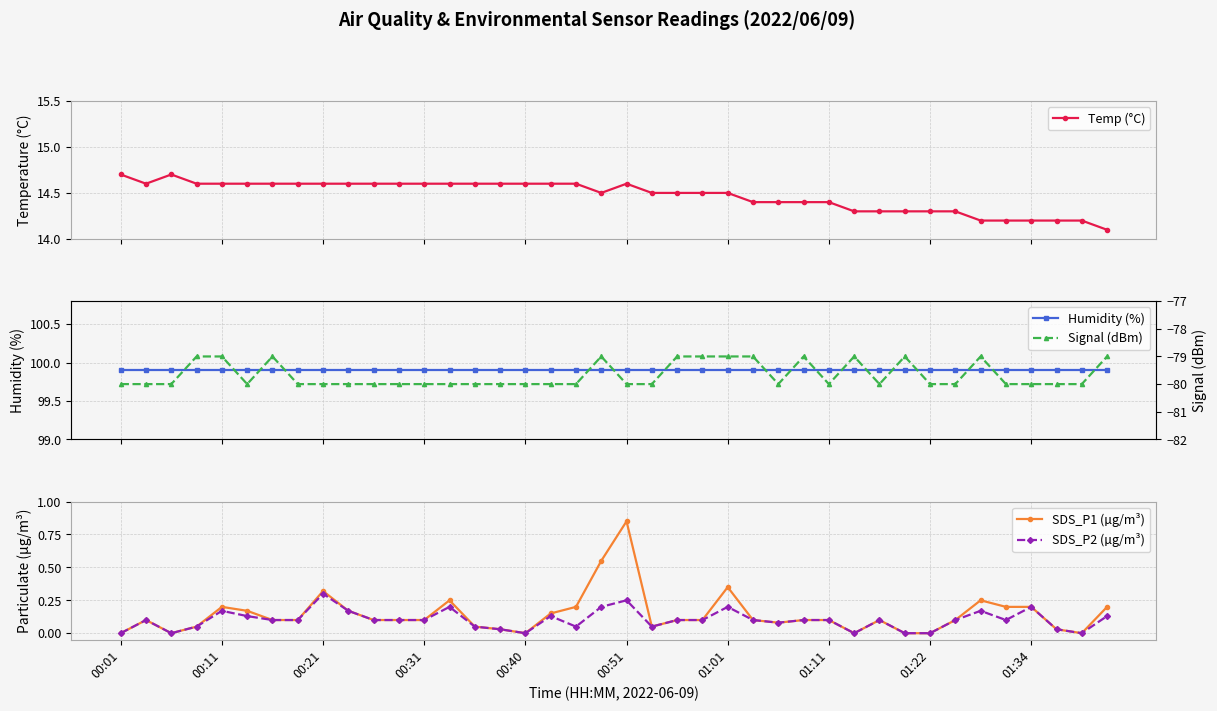

What is the maximum value for Temp (°C)?

14.7